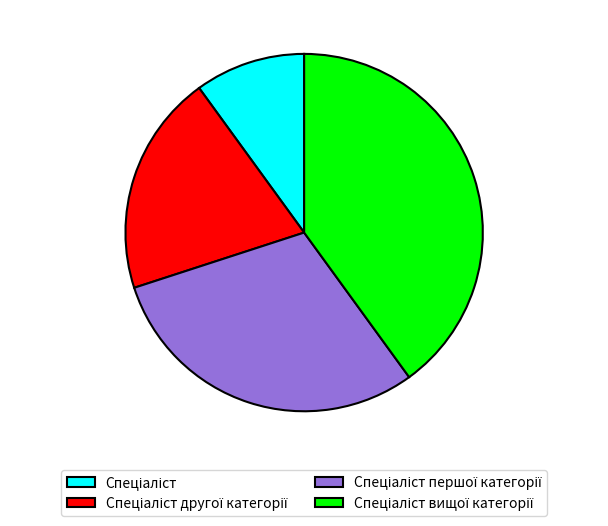

Is there a majority slice in this chart?

No